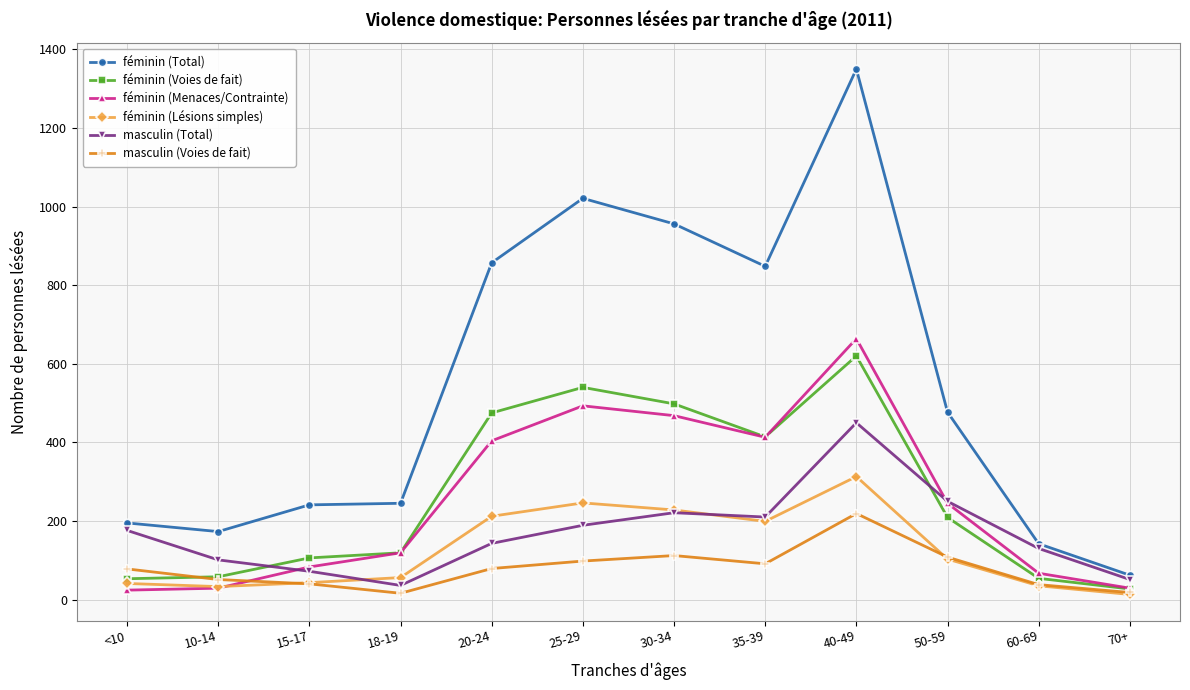

Which series has the largest range (max minus min)?

féminin (Total)